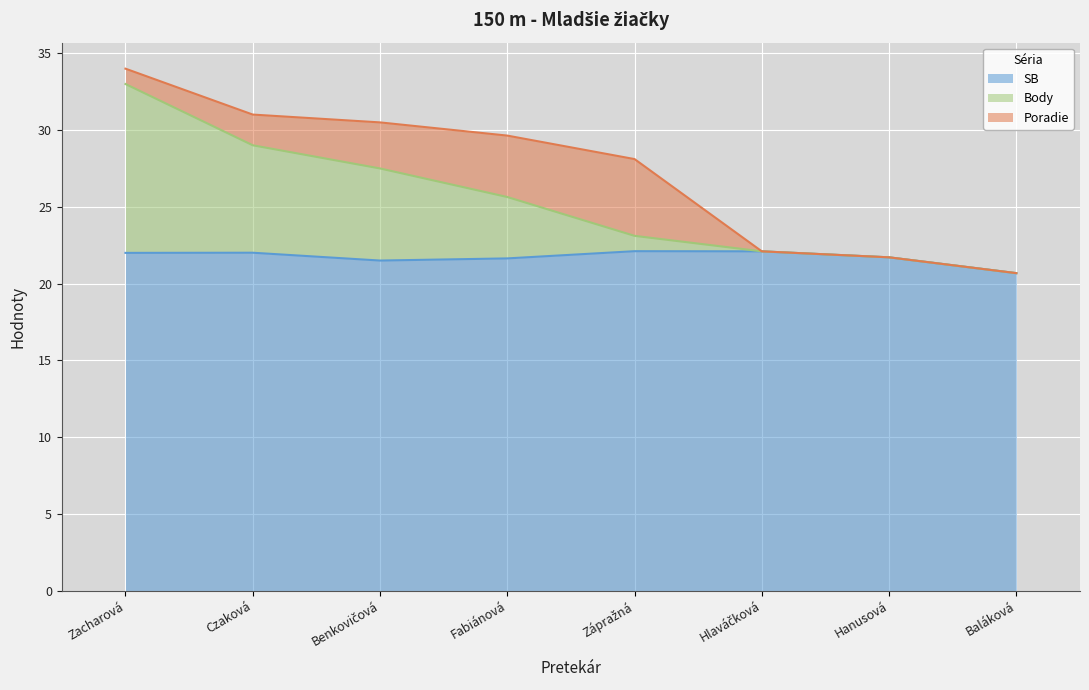

What is the highest value of the SB series?

22.1